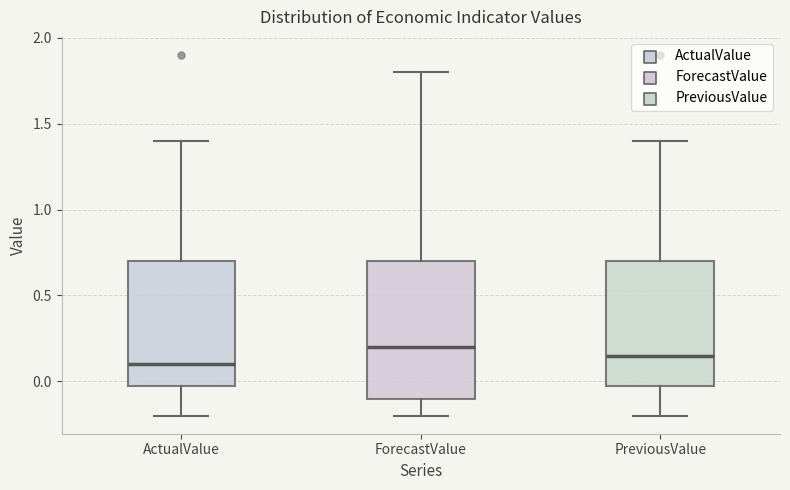

Where does the lower whisker of the box for ForecastValue end on the y-axis? The values are not printed on the chart, so give them approximately, as read against the axis.

-0.20